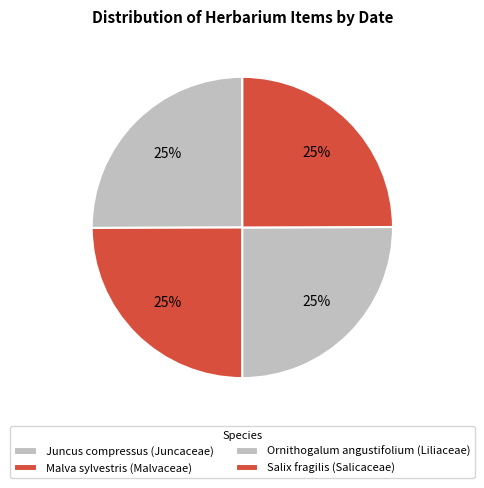

Which slice is the largest?

Juncus compressus (Juncaceae)